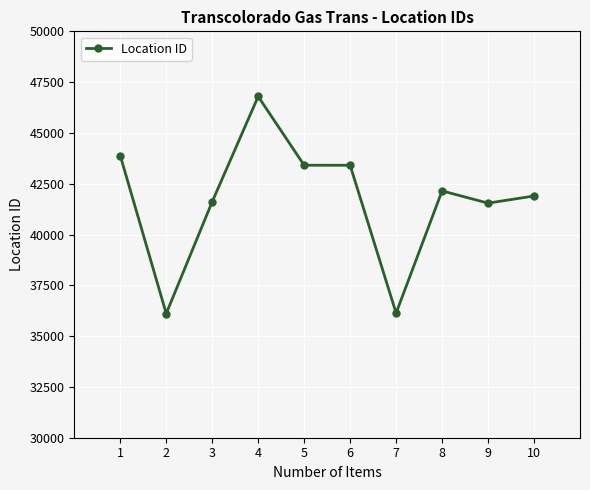

What is the minimum value shown in the chart?

36110